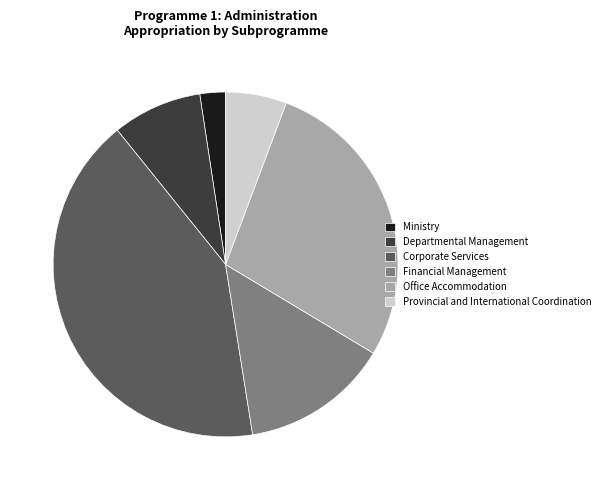

Approximately how many times larger is the value at Ministry compared to Provincial and International Coordination?

0.4